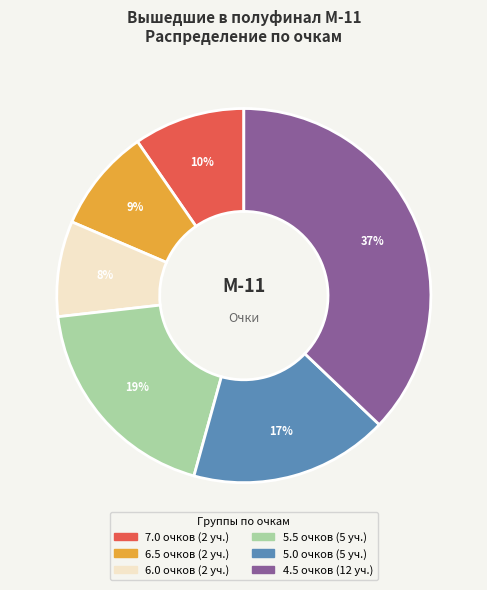

Does any single category account for the majority?

No